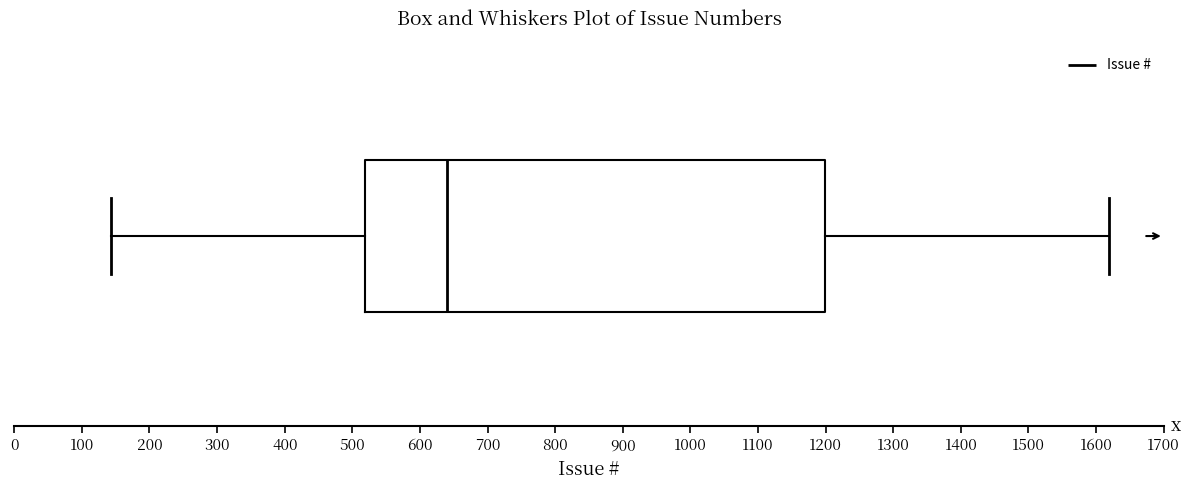

Transcribe this box plot: give where the median line is, the range the box spans, and where the two whiskers end, as read against the x-axis. The values are not printed on the chart, so give them approximately, as read against the axis.

median 640, box 520 to 1200, whiskers 140 to 1620